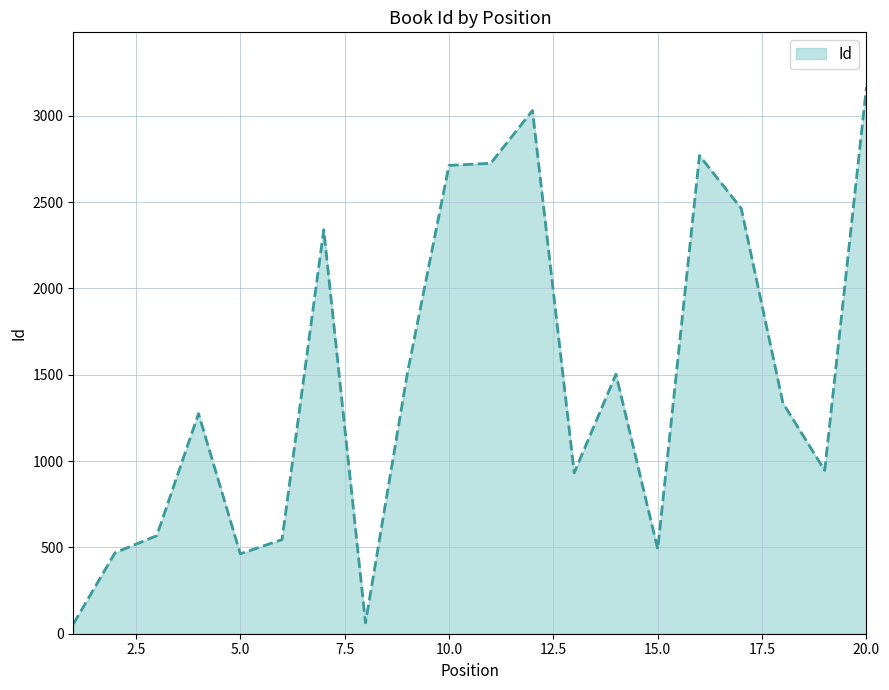

What is the greatest value displayed?

3167